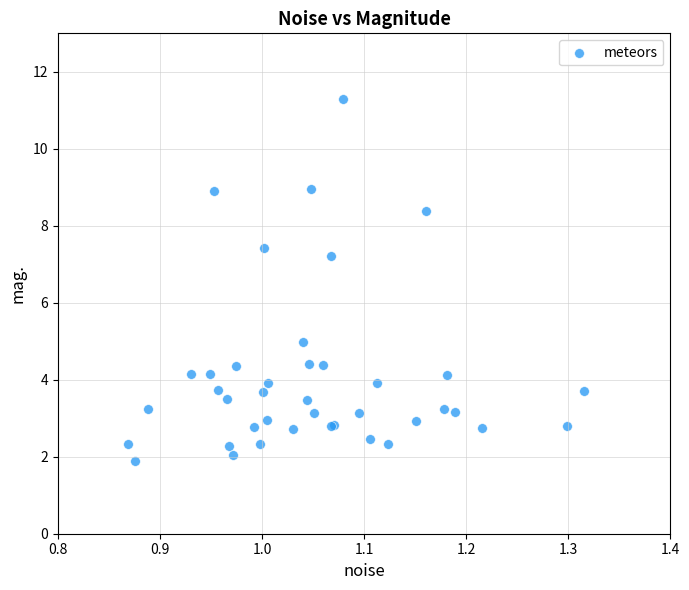

What Y value in the scatter plot is closest to 6?

5.0